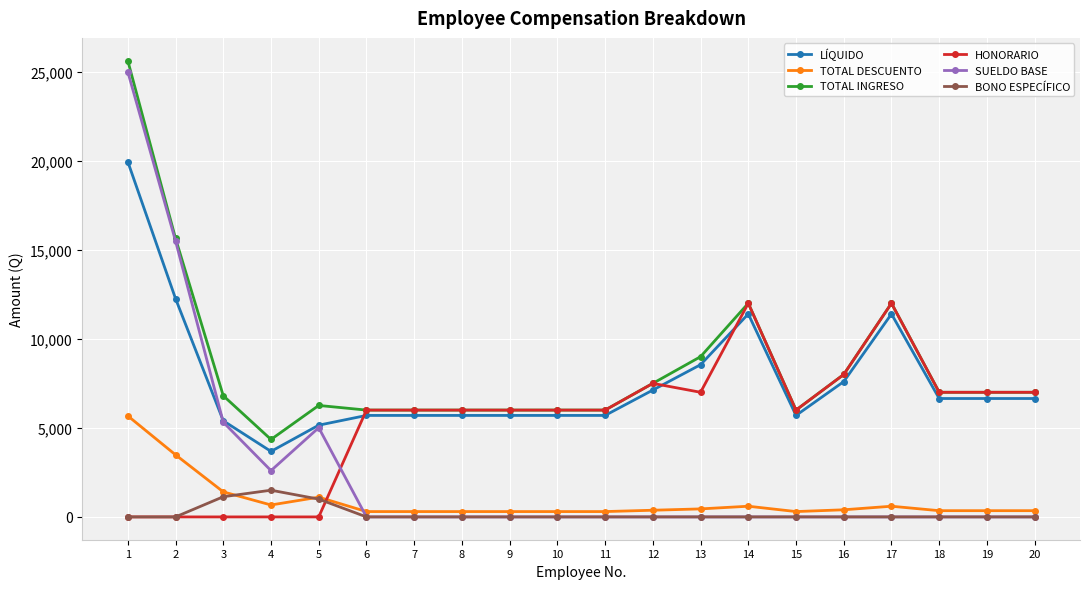

Where does the TOTAL INGRESO series first go above 7000?

1